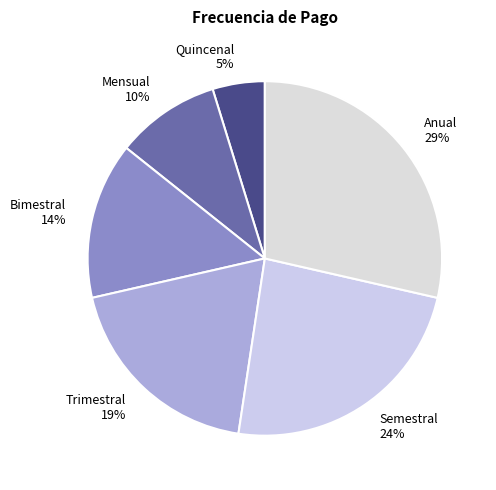

Count the number of slices in the pie.

6